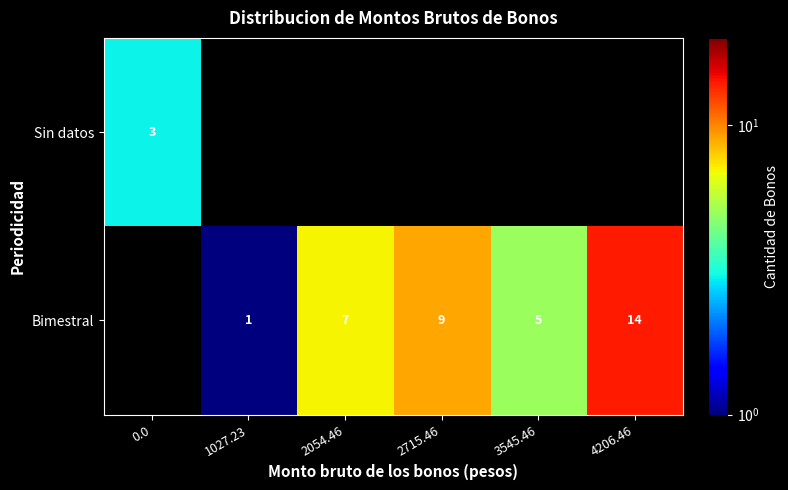

The value of Bimestral at 4206.46 is 14. True or false?

True